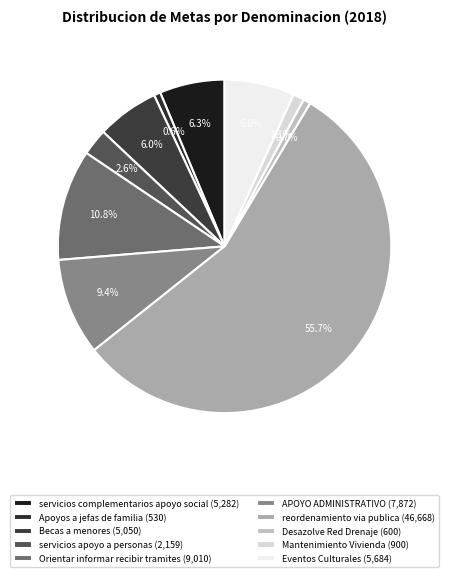

Which slice is the largest?

reordenamiento via publica